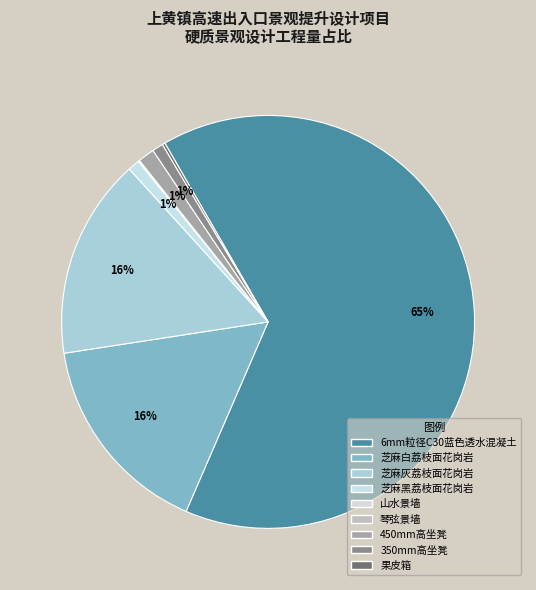

To the nearest percent, what is the difference between the largest and smallest slice percentages?

65%